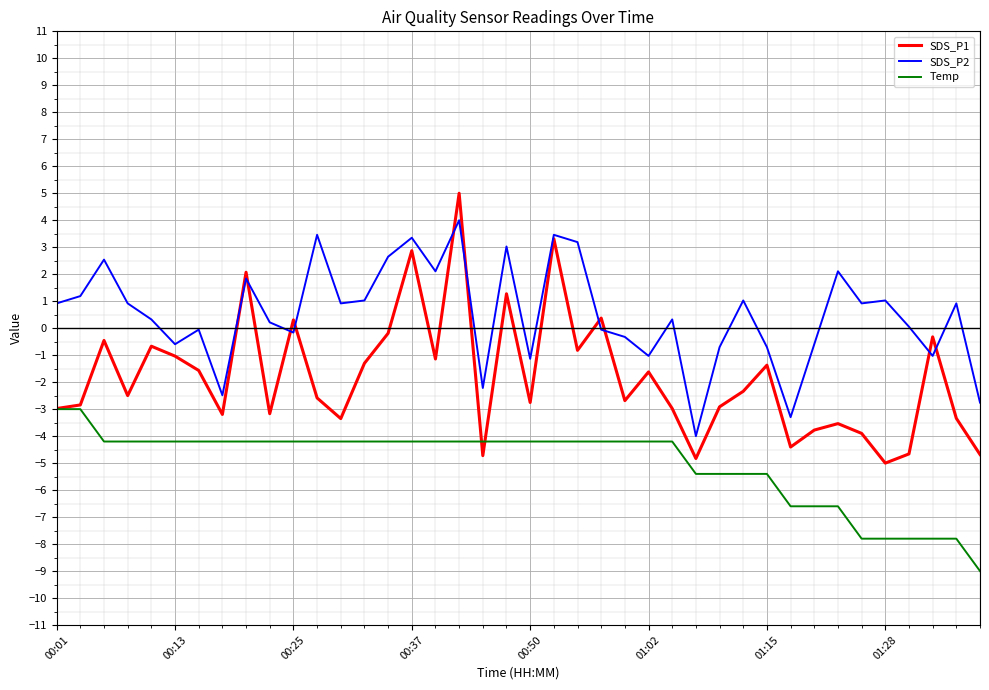

True or false: SDS_P2 and Temp intersect in this chart.

False